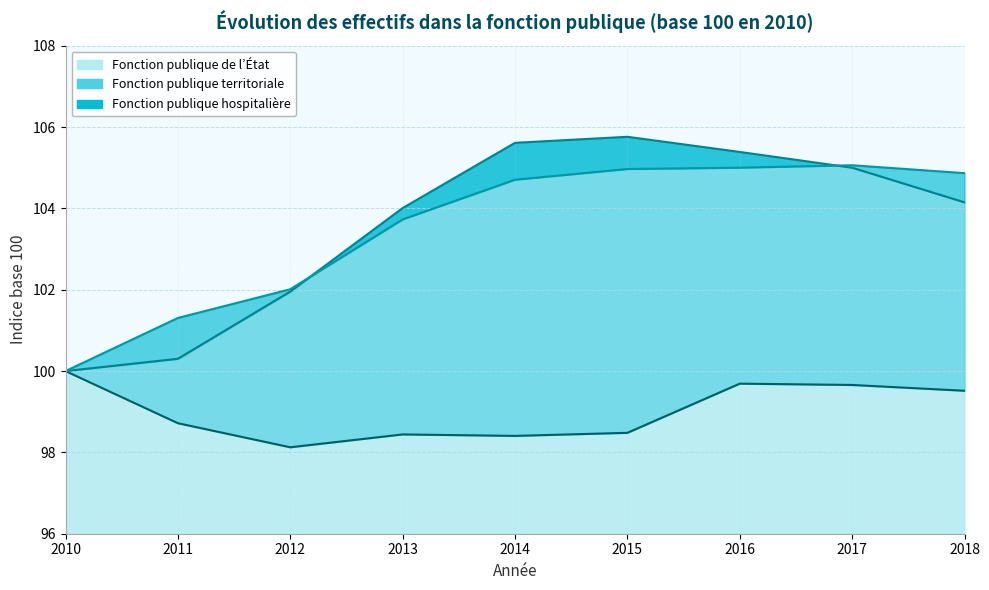

Does the chart have visible grid lines?

Yes